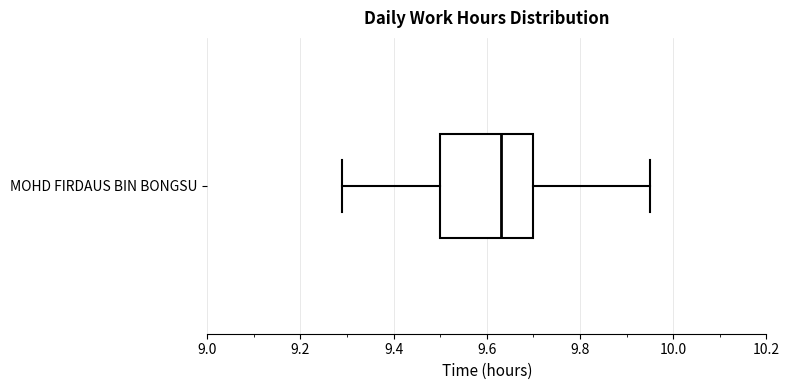

Read this box plot against the x-axis: the position of the median line, the range covered by the box, and the ends of both whiskers. The values are not printed on the chart, so give them approximately, as read against the axis.

median 9.64, box 9.50 to 9.70, whiskers 9.30 to 9.96